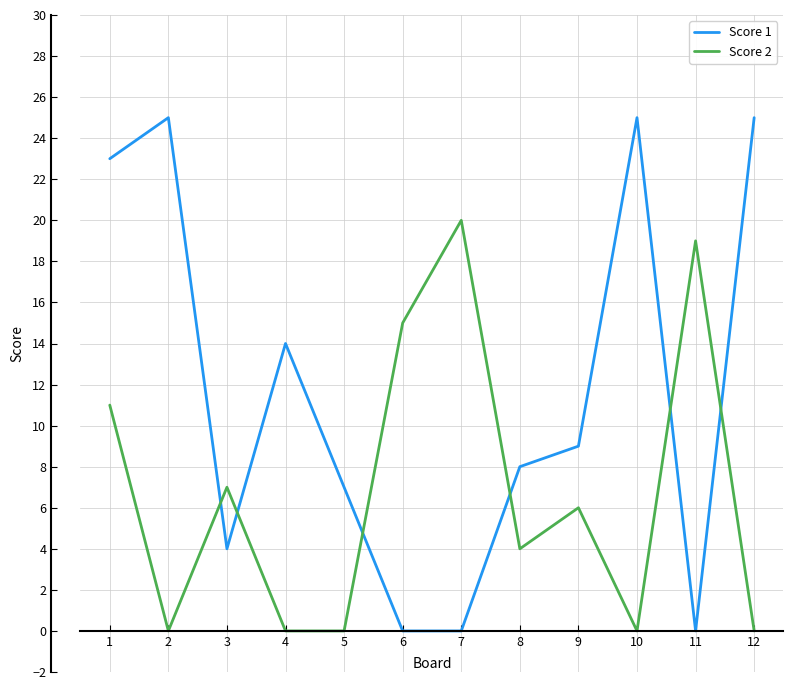

Between 6 and 8, which series saw the biggest shift?

Score 2